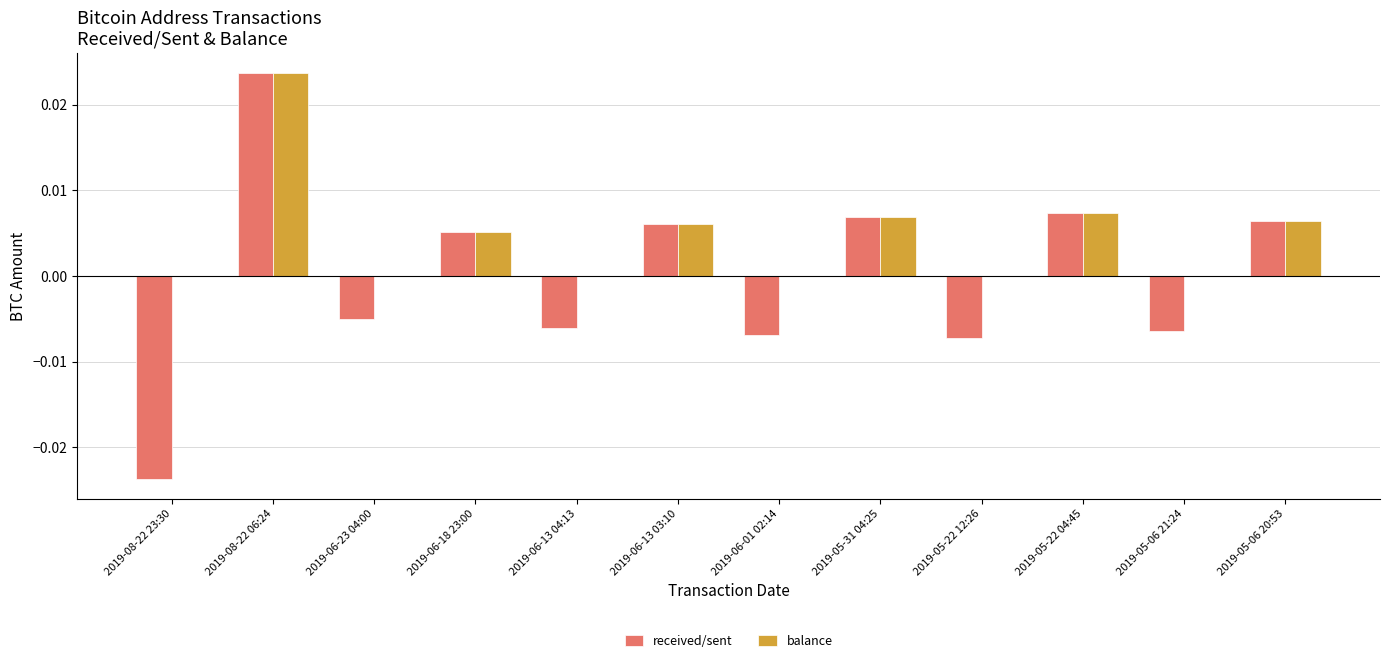

What is the sum of all balance values?

0.1